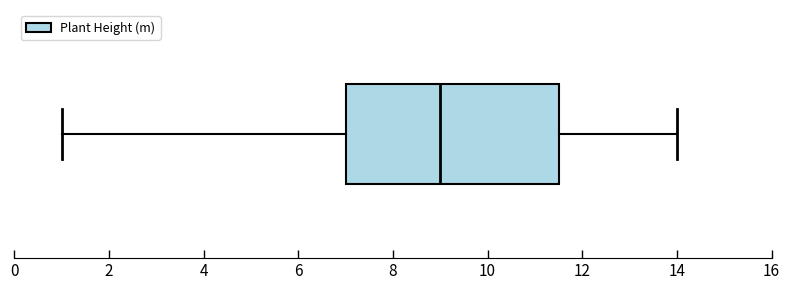

Transcribe this box plot: give where the median line is, the range the box spans, and where the two whiskers end, as read against the x-axis. The values are not printed on the chart, so give them approximately, as read against the axis.

median 9.0, box 7.0 to 11.6, whiskers 1.0 to 14.0